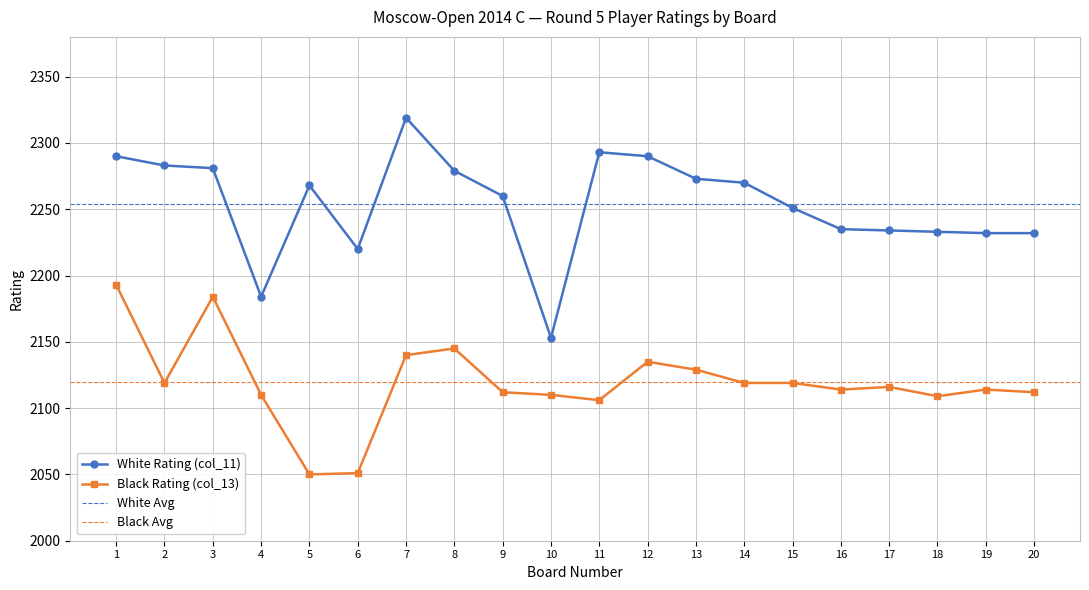

List the labels in order of White Rating (col_11) value, smallest first.

10, 4, 6, 19, 20, 18, 17, 16, 15, 9, 5, 14, 13, 8, 3, 2, 1, 12, 11, 7